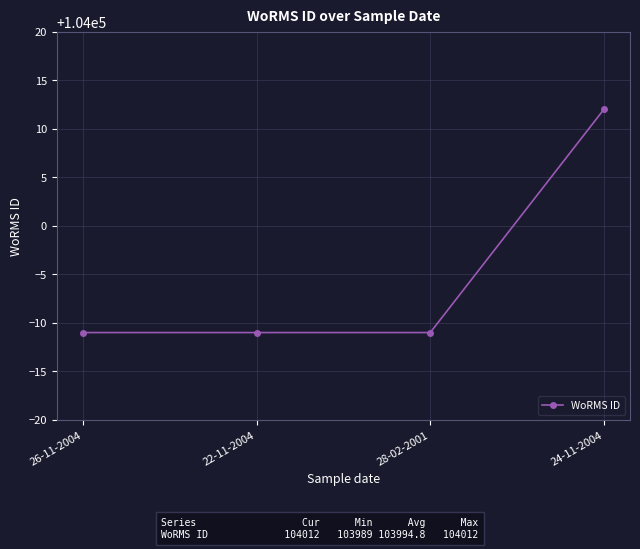

True or false: there are more than 2 points higher than both neighbors.

False